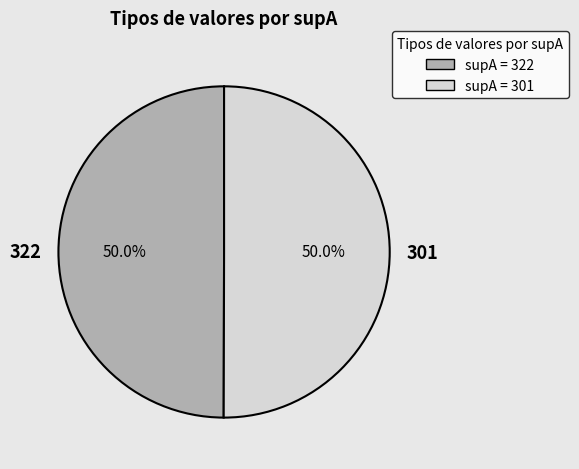

How many segments does this pie chart have?

2